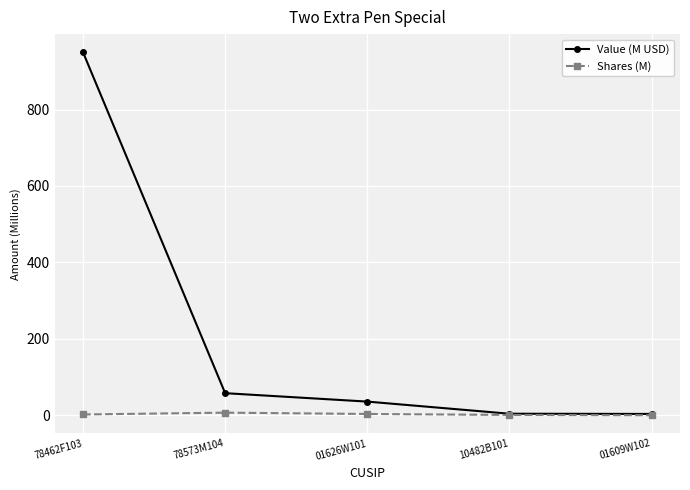

What is the label of the 5th point from the right?

78462F103